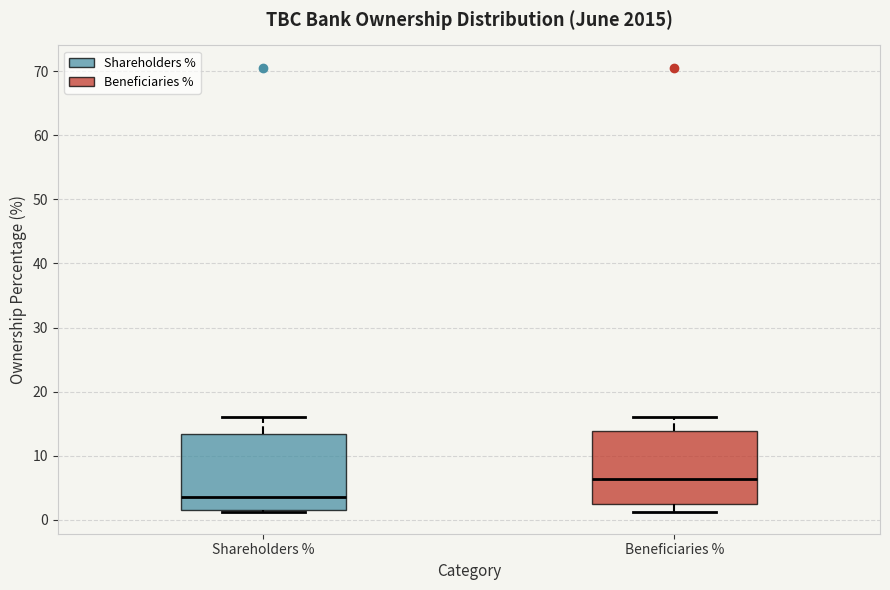

Reading left to right, read every box against the y-axis: the position of its median line, the range the box covers, and the ends of its whiskers. The values are not printed on the chart, so give them approximately, as read against the axis.

Shareholders %: median 4, box 1 to 13, whiskers 1 to 16
Beneficiaries %: median 6, box 2 to 14, whiskers 1 to 16